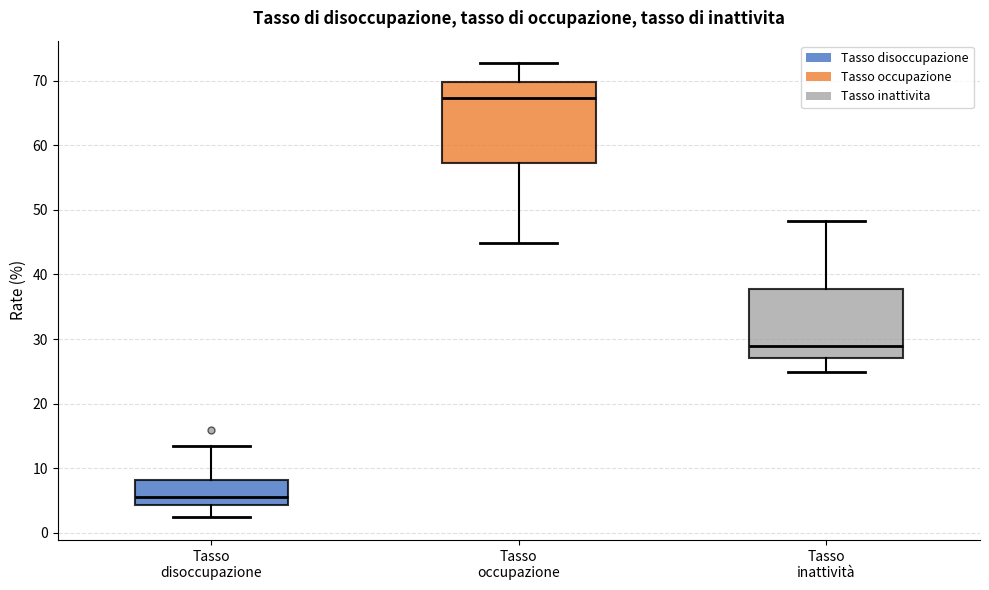

Reading left to right, transcribe this box plot: for each box, give where its median line is, the range the box spans, and where its two whiskers end, as read against the y-axis. The values are not printed on the chart, so give them approximately, as read against the axis.

Tasso disoccupazione: median 6, box 4 to 8, whiskers 2 to 13
Tasso occupazione: median 67, box 57 to 70, whiskers 45 to 73
Tasso inattività: median 29, box 27 to 38, whiskers 25 to 48